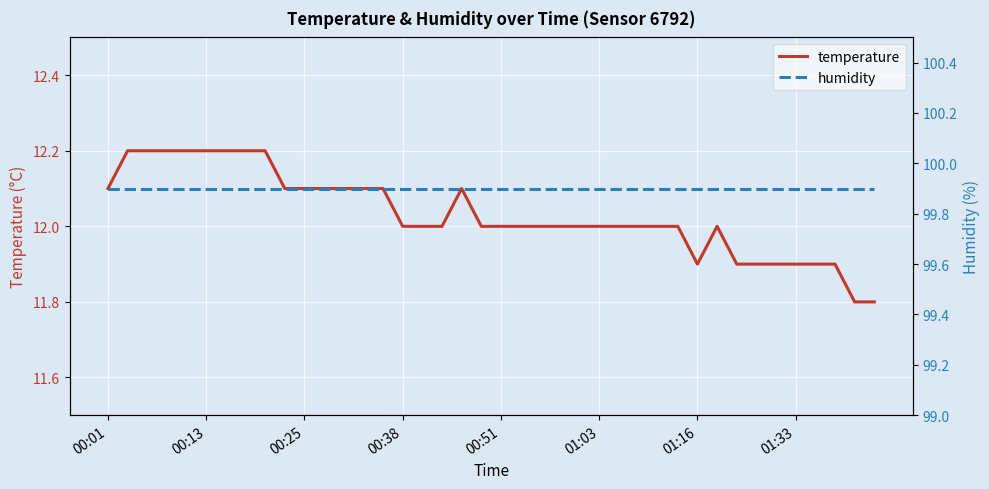

How many temperature values are between 12 and 13?

31